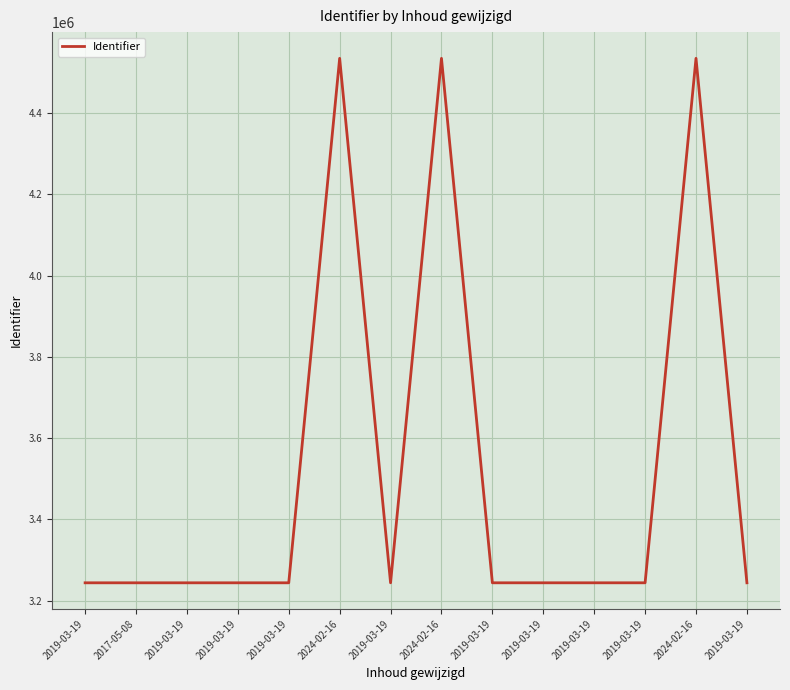

How many distinct data groups are displayed?

1